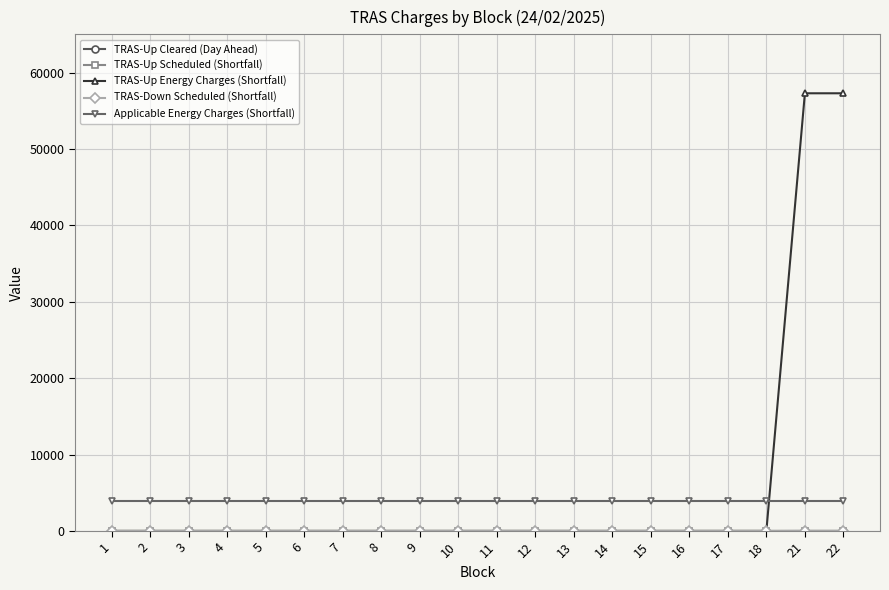

At how many categories does at least one series exceed 27937?

2